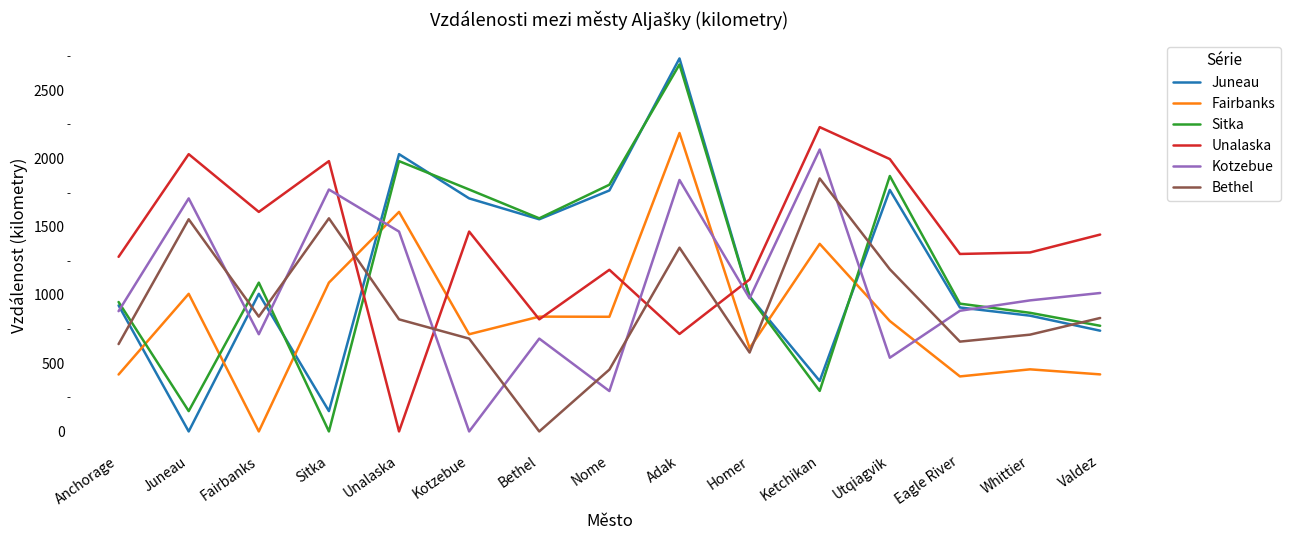

What is the average value of the Sitka series?

1182